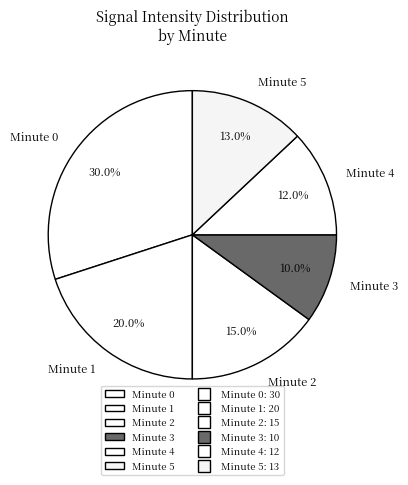

How many segments does this pie chart have?

6